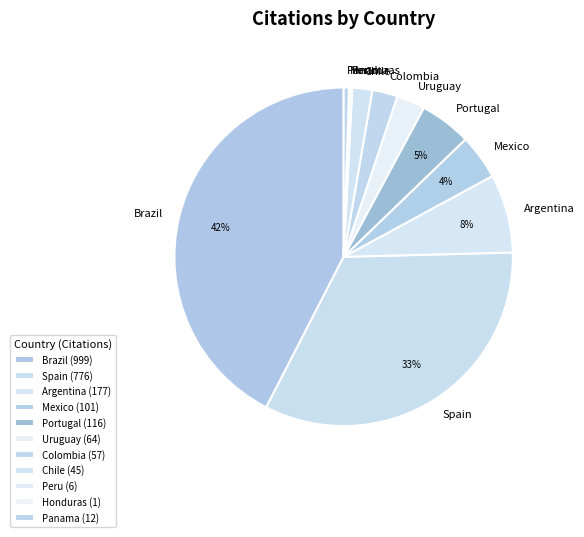

Between Panama and Mexico, which is larger?

Mexico